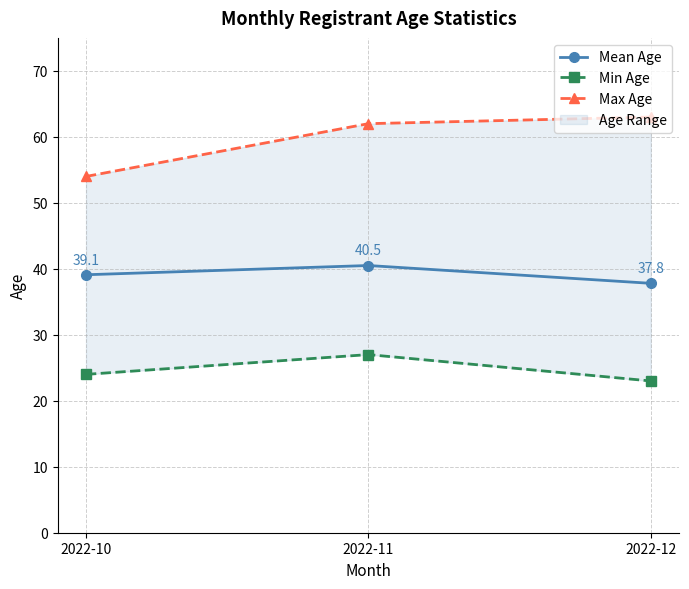

What is the value of the Min Age point at the 1st from the left?

24.0